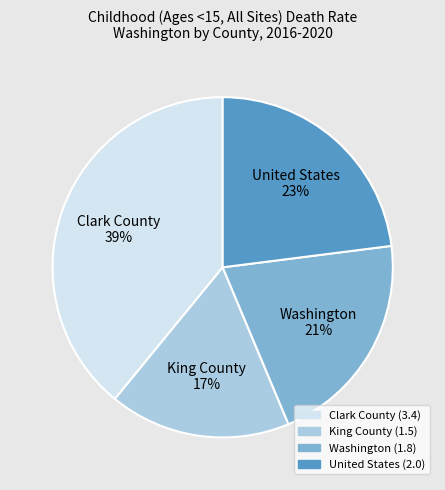

Does King County account for over 50% of the chart?

No